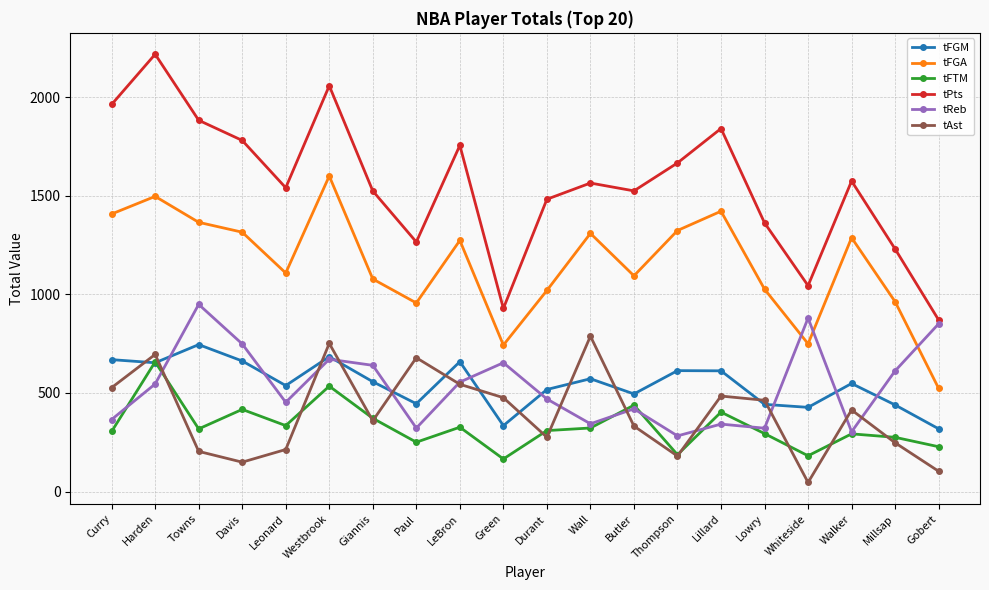

At which label does tReb reach its peak?

Towns